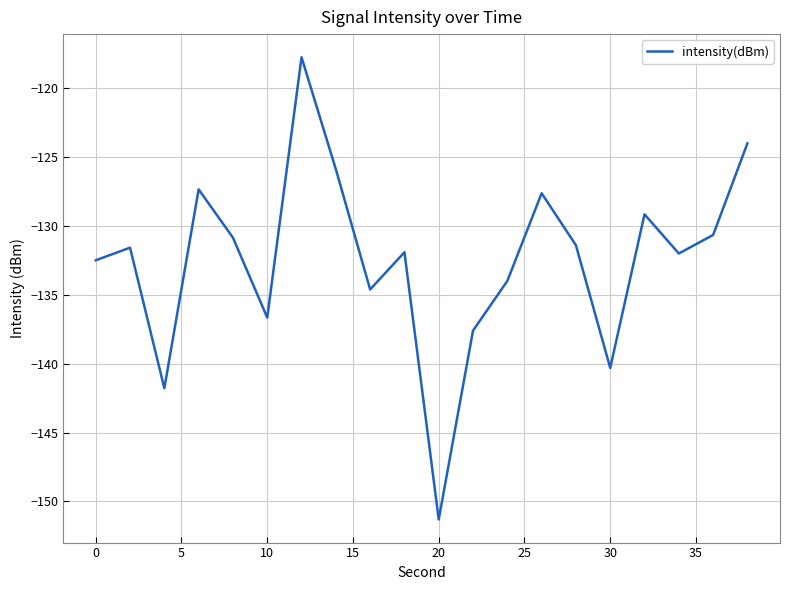

What is the smallest value displayed?

-151.3